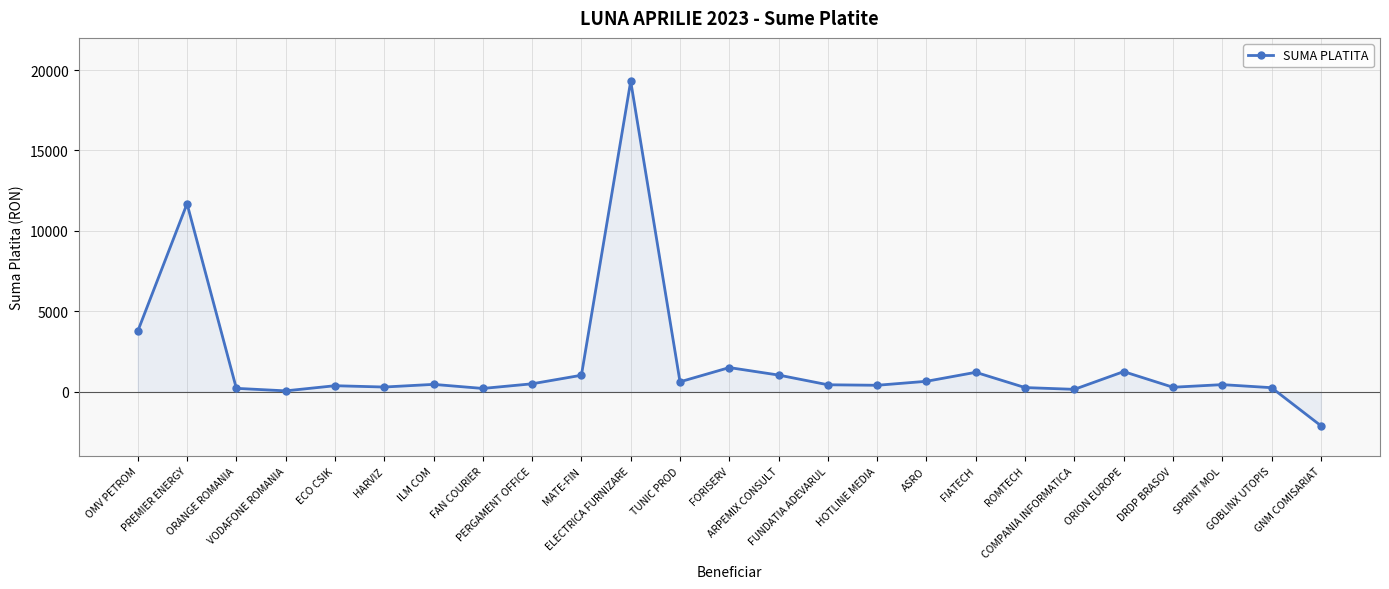

What is the label of the 19th point from the left?

ROMTECH